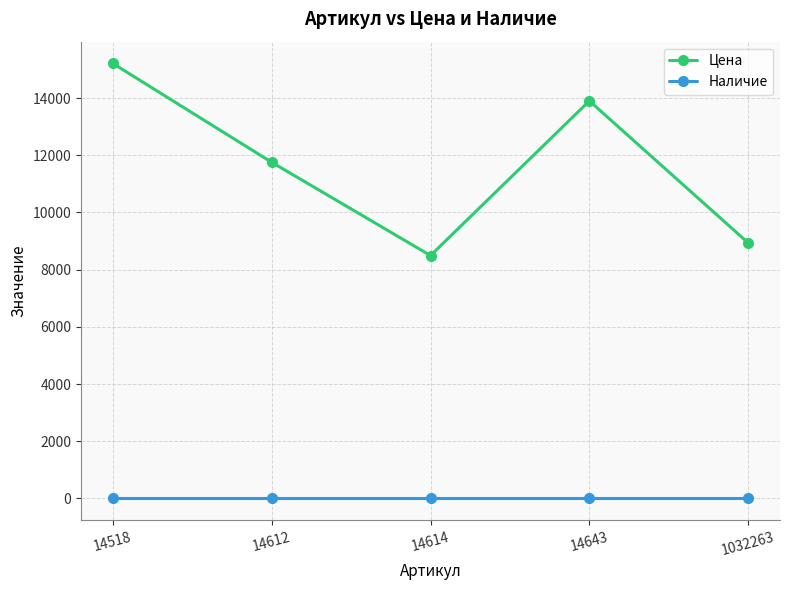

Reading right to left, list all the values displayed in this chart.

Цена: 1032263=8934	14643=13899	14614=8493	14612=11755	14518=15210
Наличие: 1032263=0	14643=0	14614=0	14612=0	14518=0